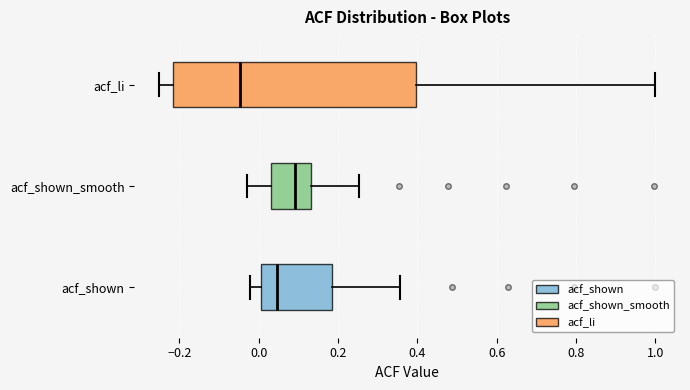

Which box is the widest, from its left edge to its right edge?

acf_li